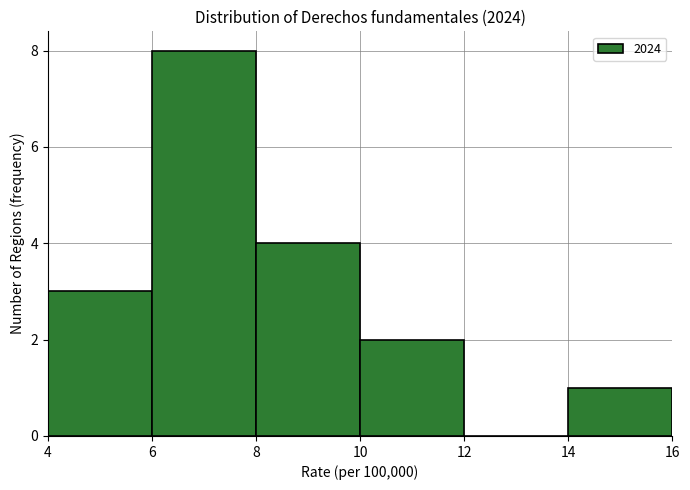

What is the height of the bar covering 8 to 10 on the x-axis? The values are not printed on the chart, so give them approximately, as read against the axis.

4